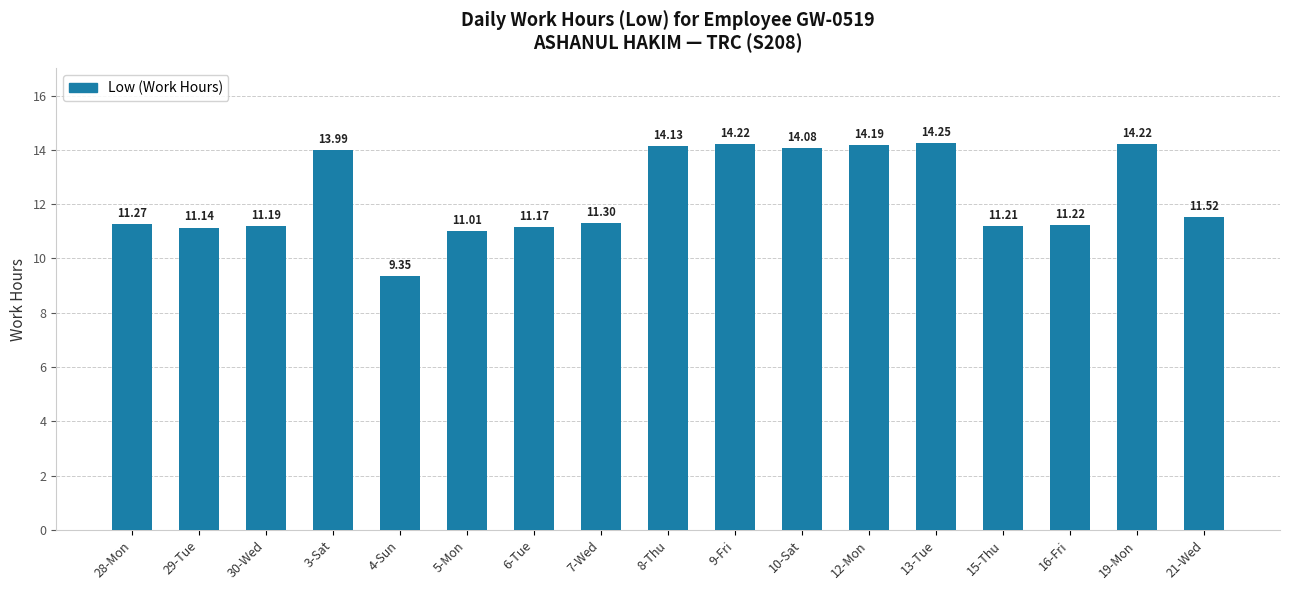

What is the value of the 4th bar from the left?

14.0